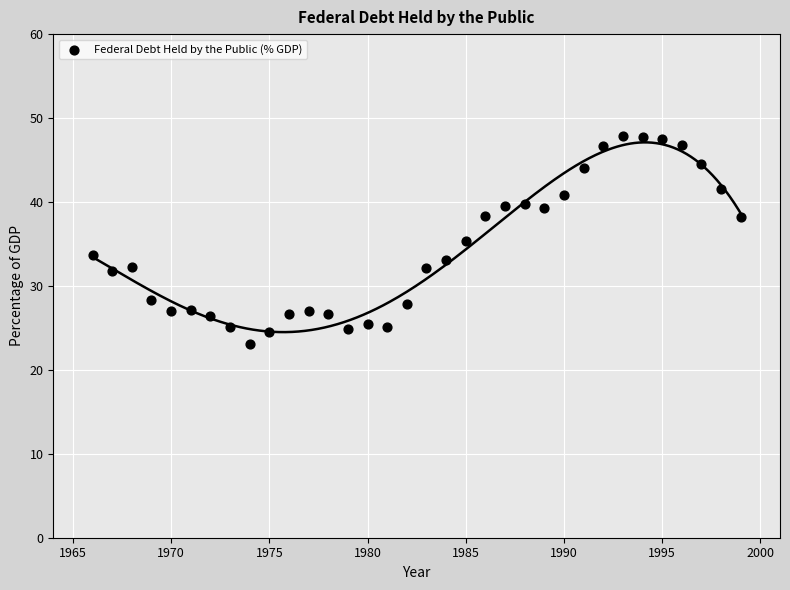

What is the range of X values (max minus min)?

33.0